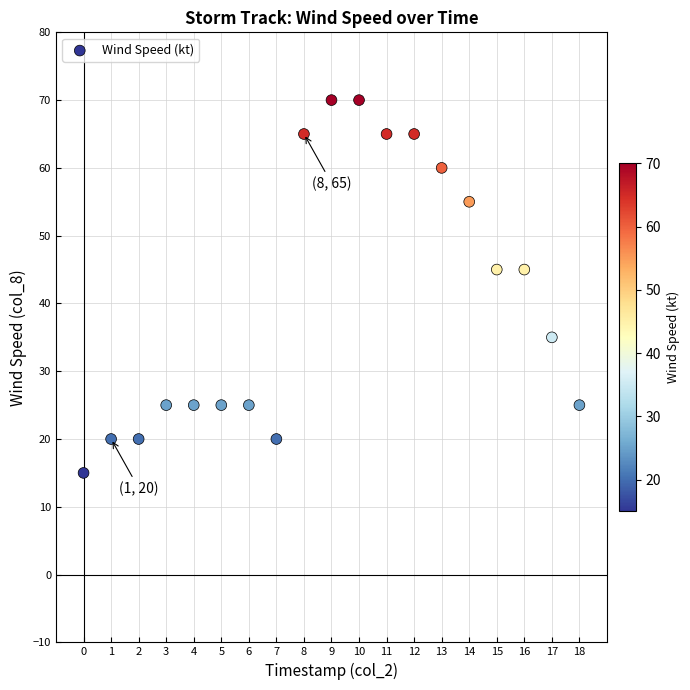

What is the range of Y values (max minus min)?

55